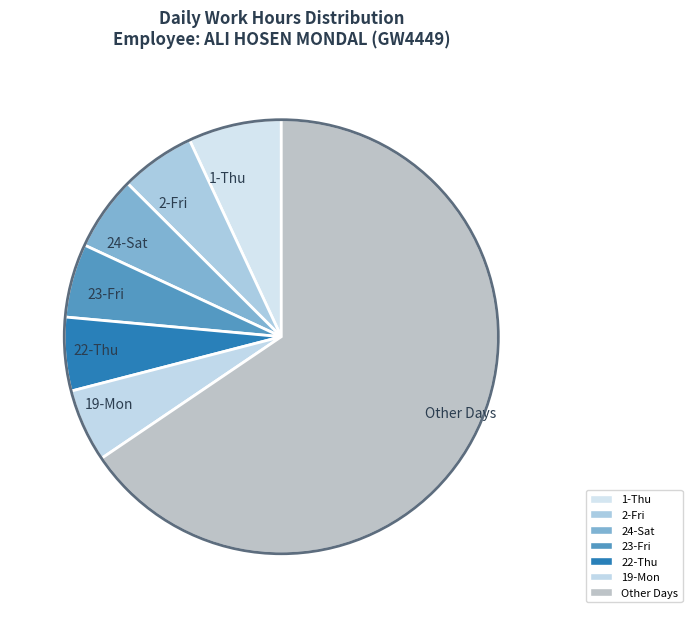

Which category accounts for the majority?

Other Days